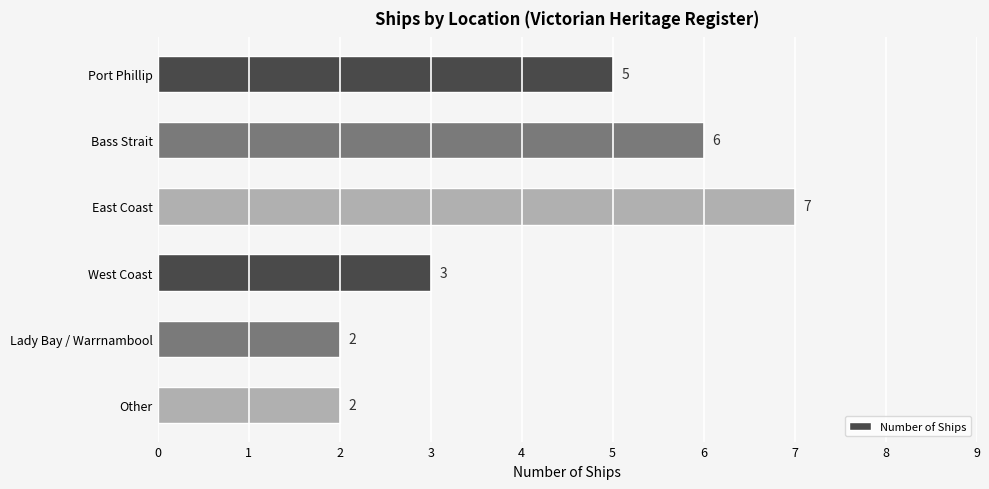

At which category does the chart reach its peak across all series?

East Coast